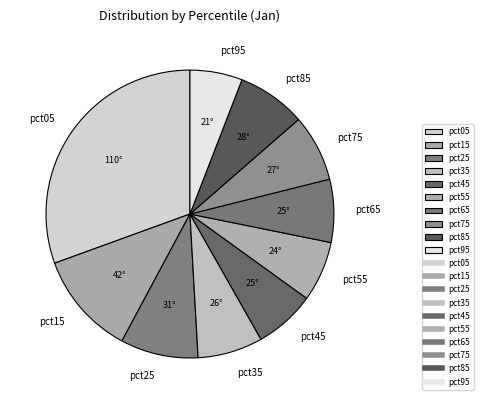

True or false: pct85 accounts for 8% of the total.

True